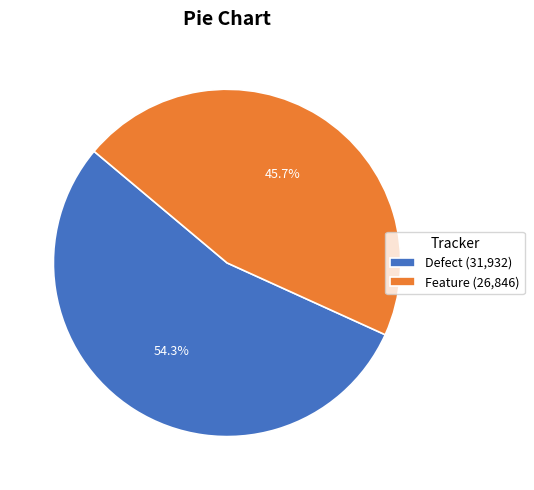

Which category has the biggest portion of the pie?

Defect